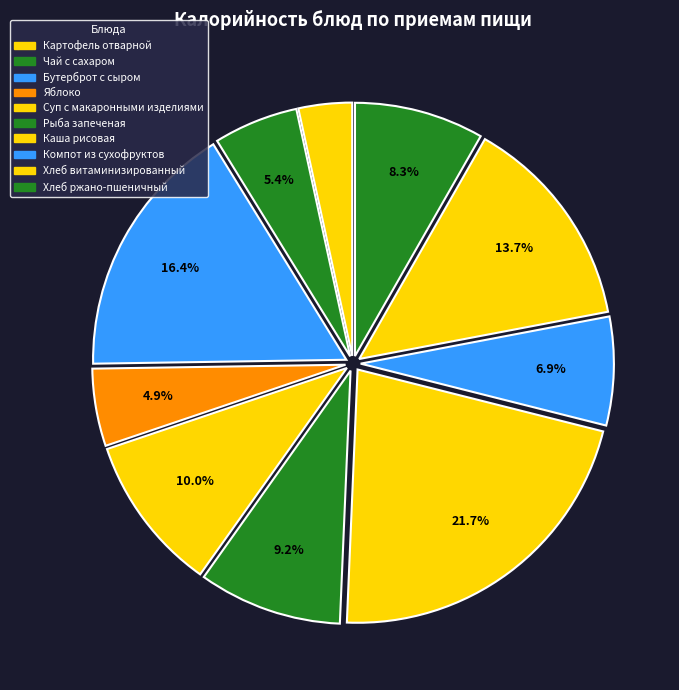

How many segments does this pie chart have?

10